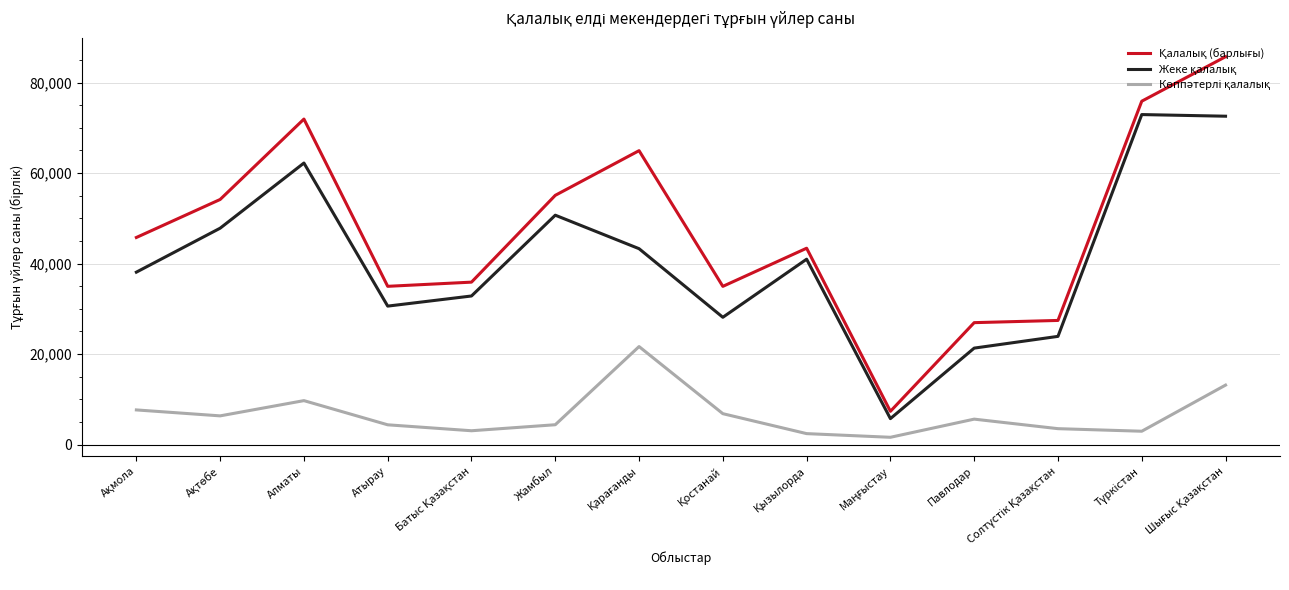

What is the greatest value displayed?

85699